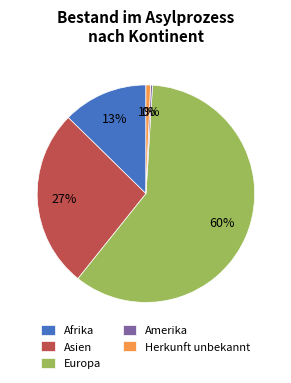

To the nearest percent, what is the difference between the largest and smallest slice percentages?

59%